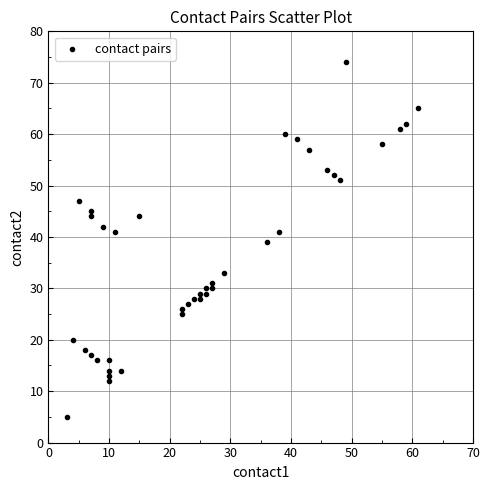

What is the range of Y values (max minus min)?

69